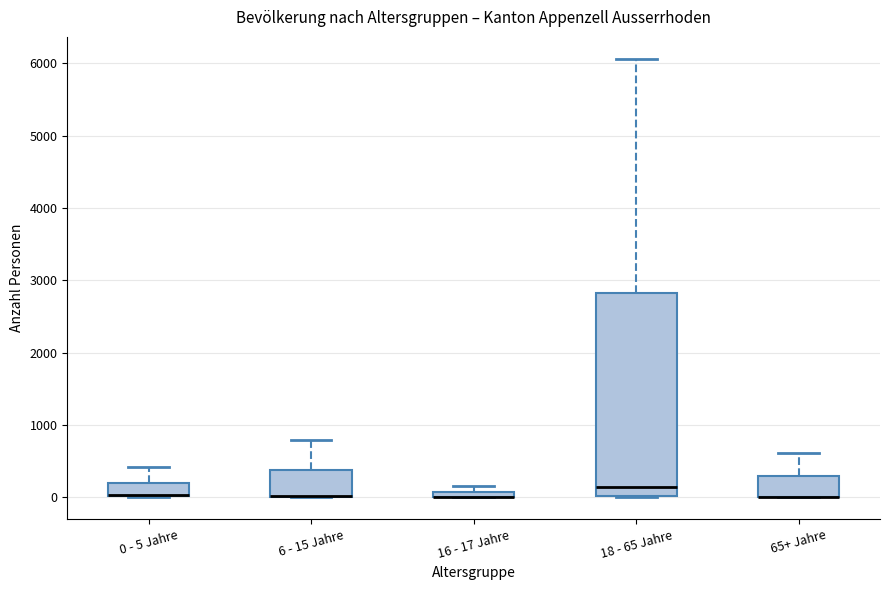

Comparing the boxes themselves (not the whiskers), which one is the tallest?

18 - 65 Jahre